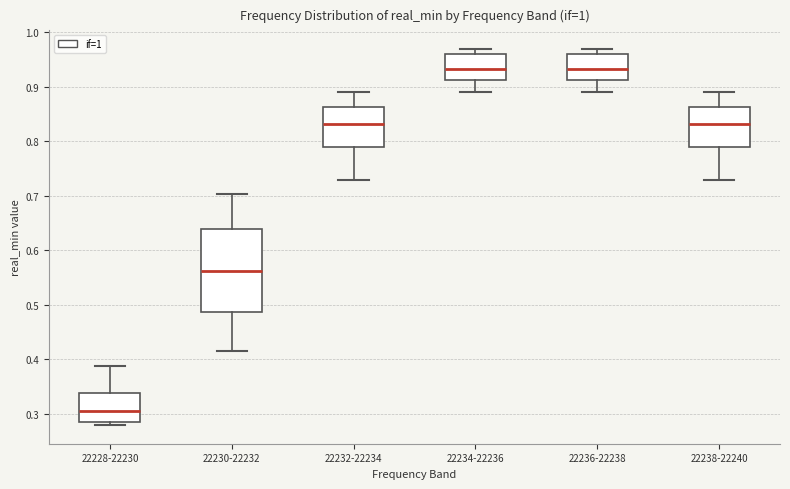

Comparing the boxes themselves (not the whiskers), which one is the tallest?

22230-22232